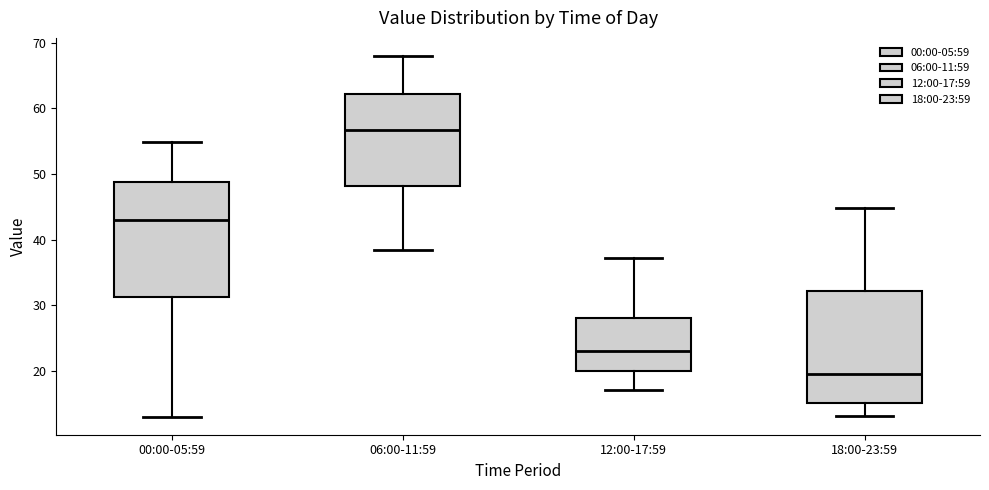

Which box has the lowest median line?

18:00-23:59